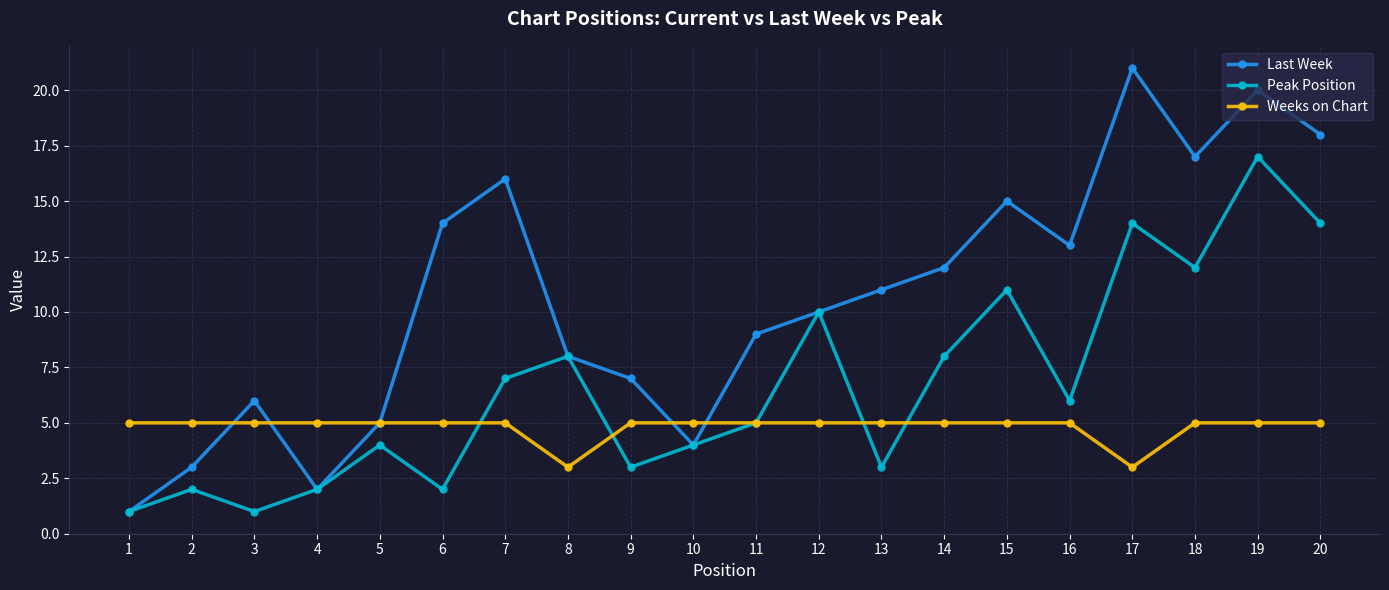

In Last Week, how many points are higher than both neighbors (excluding endpoints)?

5